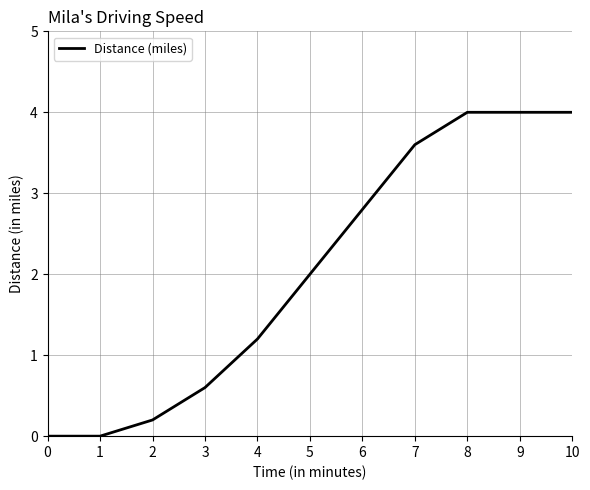

What is the difference between the second highest and minimum values?

4.0